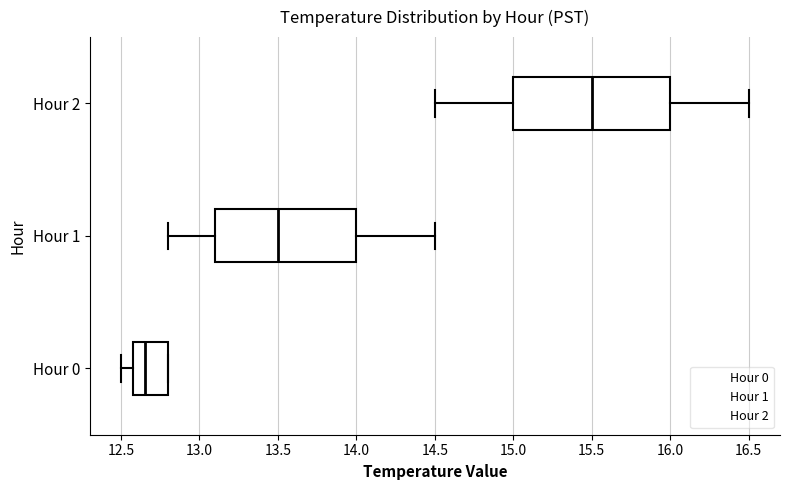

Reading bottom to top, transcribe this box plot: for each box, give where its median line is, the range the box spans, and where its two whiskers end, as read against the x-axis. The values are not printed on the chart, so give them approximately, as read against the axis.

Hour 0: median 12.65, box 12.60 to 12.80, whiskers 12.50 to 12.80
Hour 1: median 13.50, box 13.10 to 14.00, whiskers 12.80 to 14.50
Hour 2: median 15.50, box 15.00 to 16.00, whiskers 14.50 to 16.50